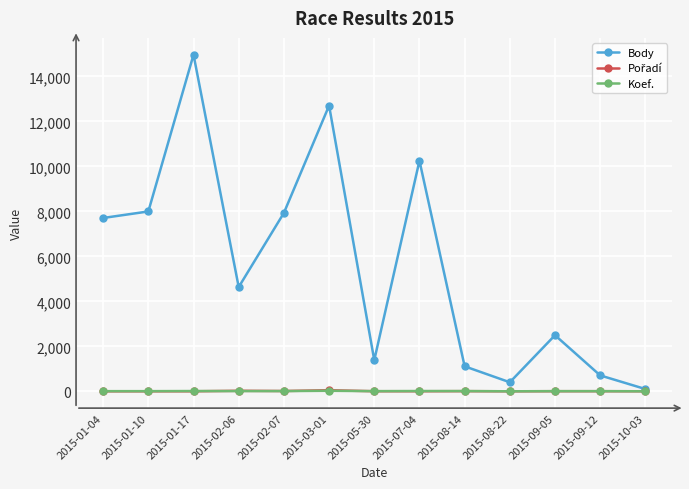

Is the value of Koef. at 2015-02-06 greater than the value of Body at 2015-07-04?

No